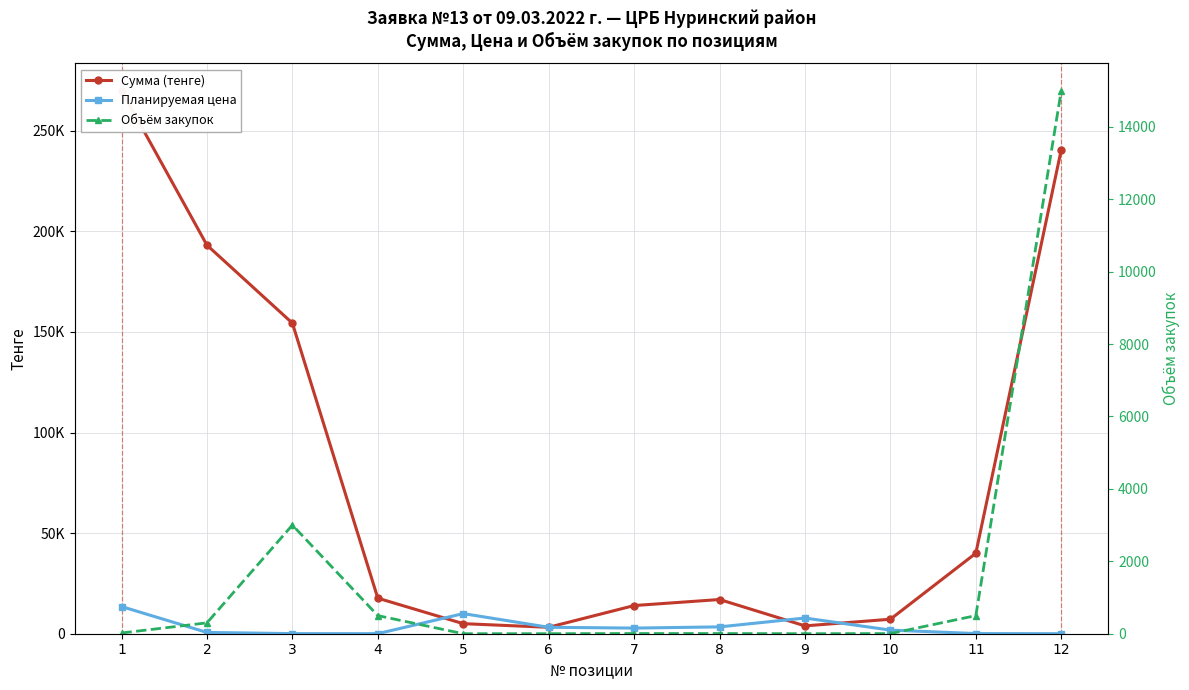

Which series ends up on top after the final intersection of Планируемая цена and Сумма (тенге)?

Сумма (тенге)